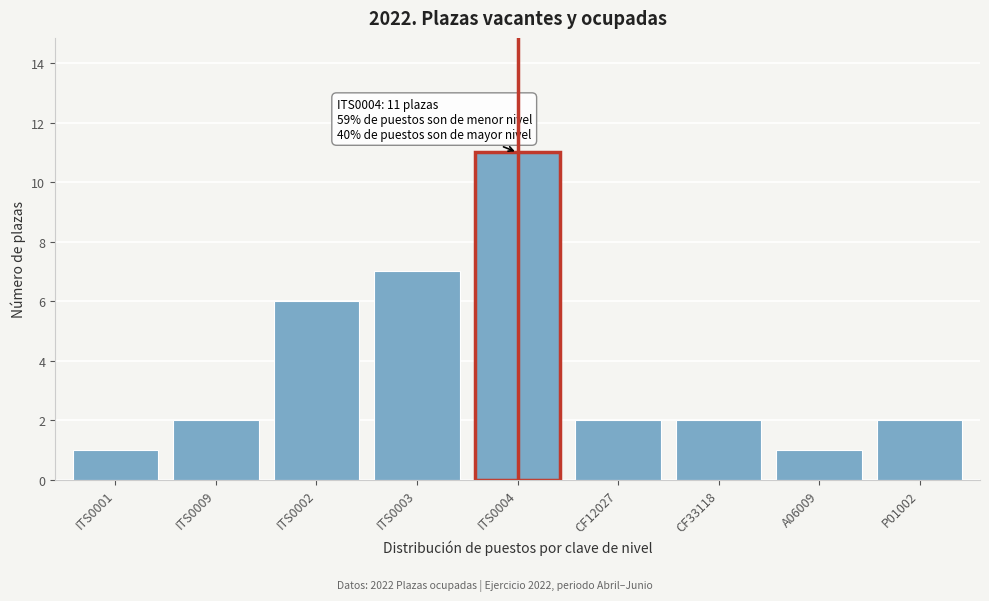

Reading right to left, what are all the values shown in this chart?

2	1	2	2	11	7	6	2	1